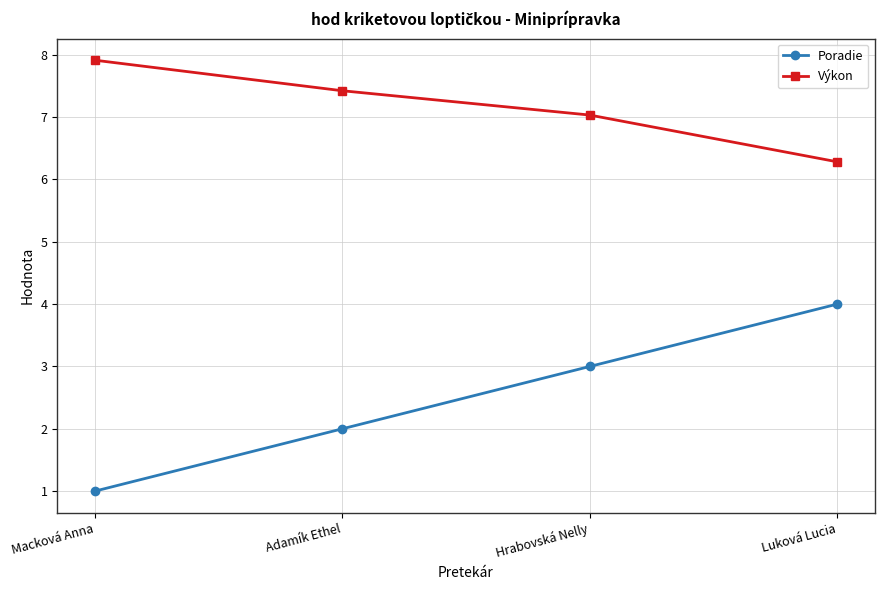

What is the sum of all Výkon values?

28.6